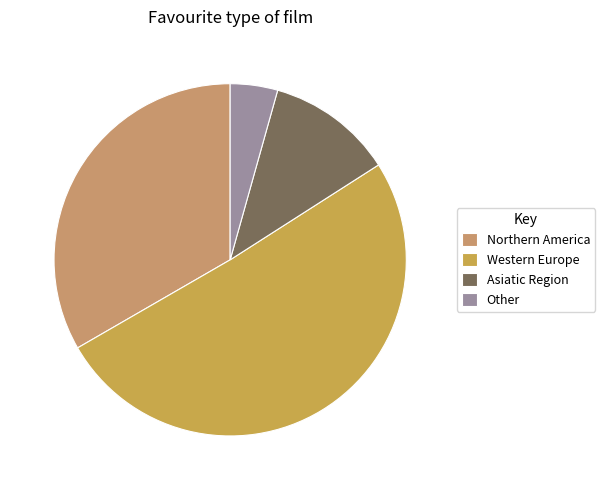

Which has a higher value, Other or Asiatic Region?

Asiatic Region